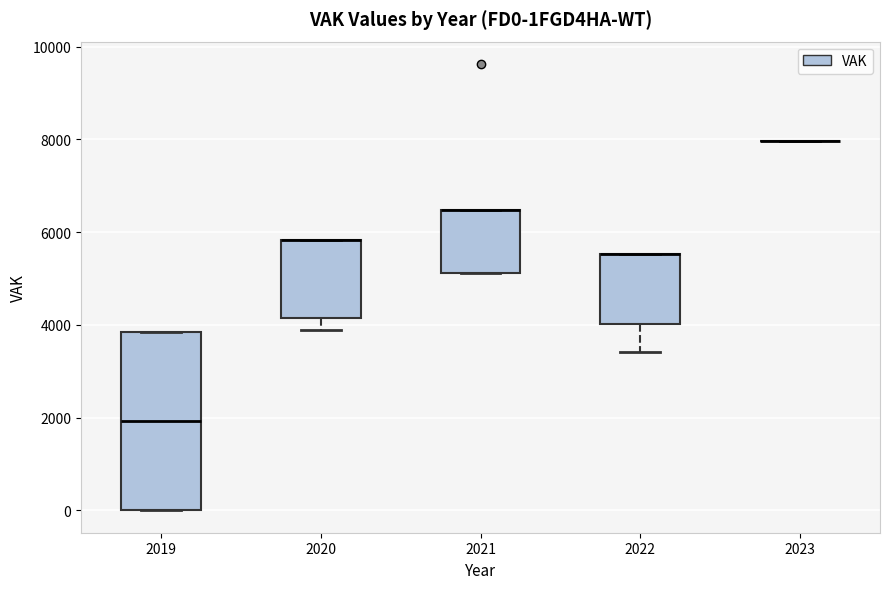

Reading left to right, read every box against the y-axis: the position of its median line, the range the box covers, and the ends of its whiskers. The values are not printed on the chart, so give them approximately, as read against the axis.

2019: median 2000, box 0 to 3800, whiskers 0 to 3800
2020: median 5800 (drawn on the box's upper edge), box 4200 to 5800, whiskers 3800 to 5800
2021: median 6400 (drawn on the box's upper edge), box 5200 to 6400, whiskers 5200 to 6400
2022: median 5600 (drawn on the box's upper edge), box 4000 to 5600, whiskers 3400 to 5600
2023: box collapsed to a line at 8000, whiskers 8000 to 8000